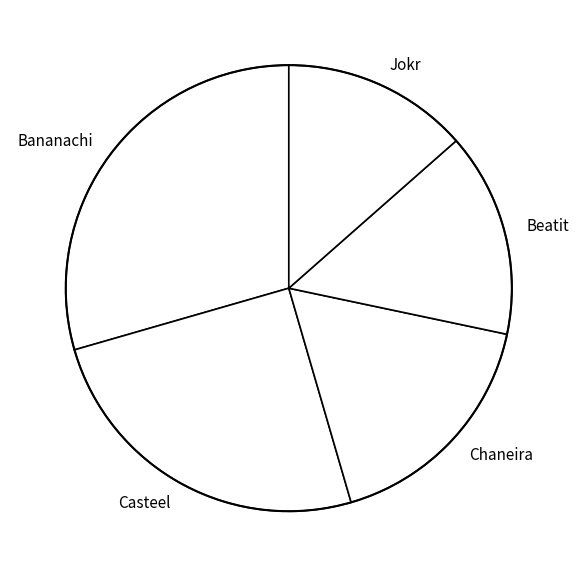

Is it true that Jokr is 24% of the pie?

False